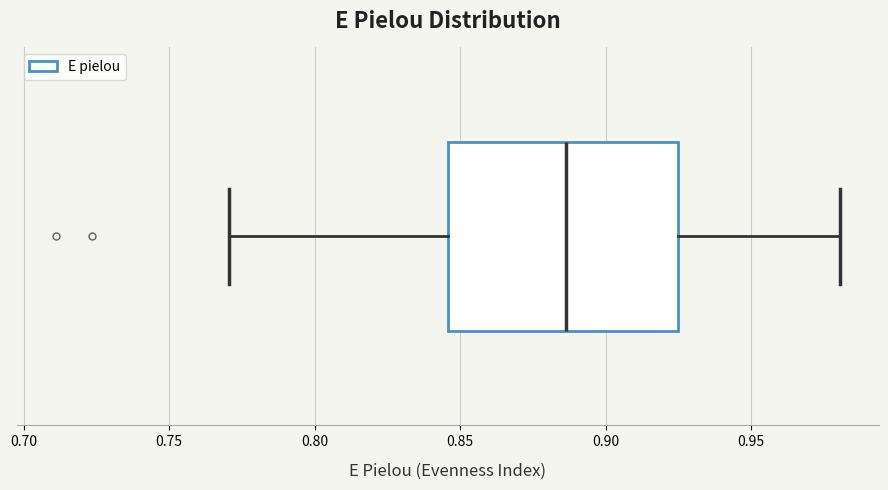

Where does the median line of the box sit on the x-axis? The values are not printed on the chart, so give them approximately, as read against the axis.

0.885